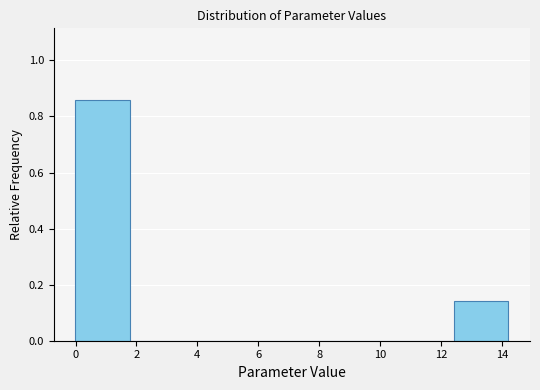

What is the height of the bar covering 12.4 to 14.2 on the x-axis? Neither the bar edges nor the heights are printed on the chart, so give them approximately, as read against the axes.

0.14